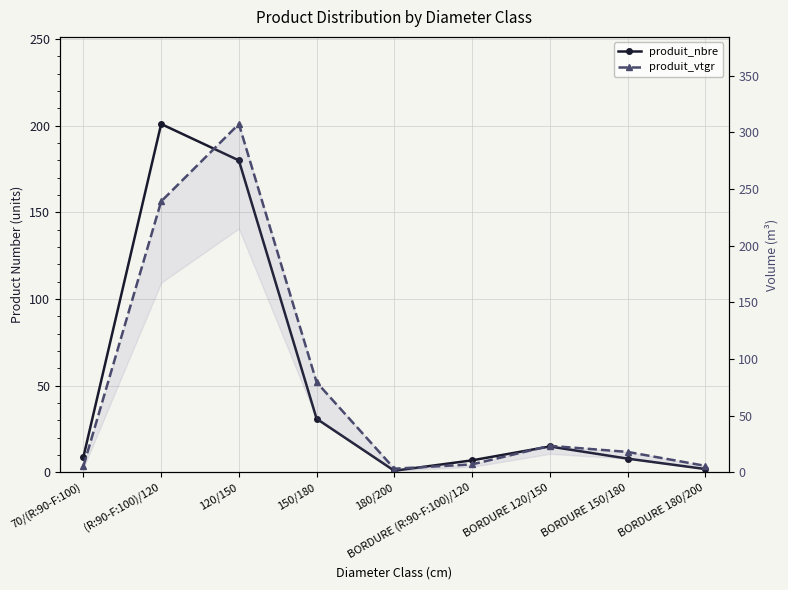

What is the value of the produit_vtgr point at the 2nd from the left?

239.1